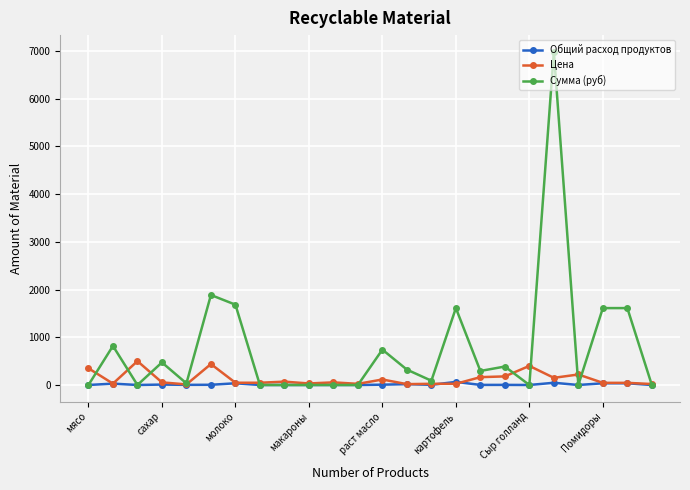

Rank the series by their maximum value, from lowest to highest.

Общий расход продуктов, Цена, Сумма (руб)